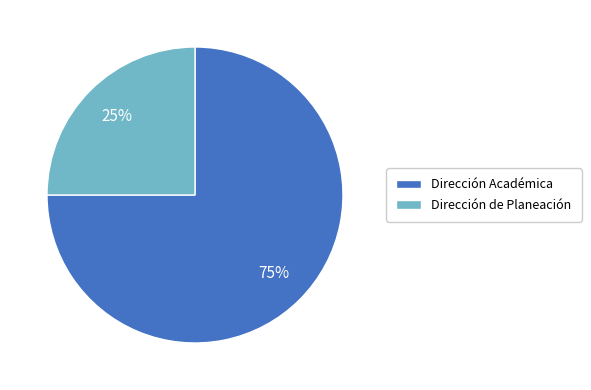

To the nearest percent, what portion does Dirección Académica represent?

75%